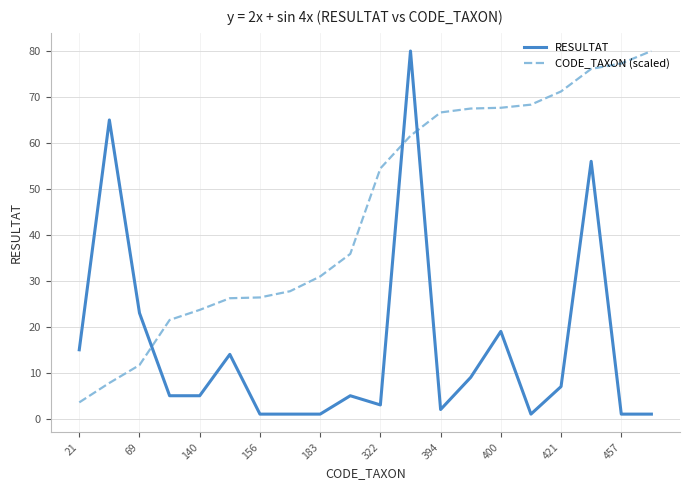

True or false: CODE_TAXON (scaled) and RESULTAT cross at least once.

True